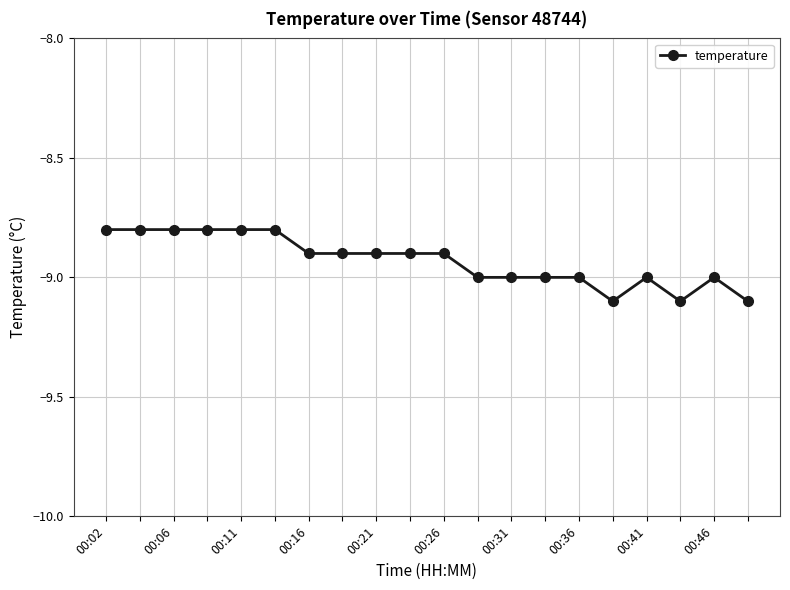

What is the maximum value shown in the chart?

-8.8